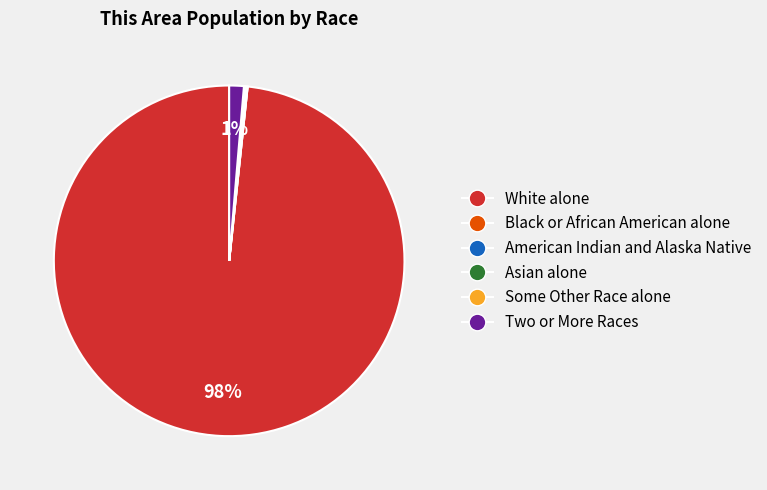

The White alone slice represents 98% of the pie. True or false?

True